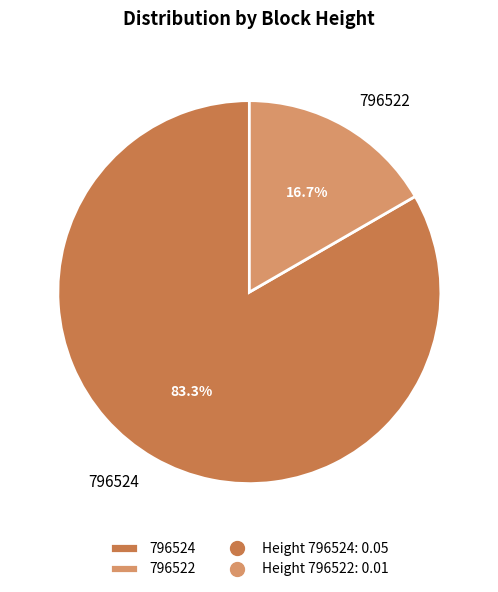

What is the largest slice in the pie chart?

796524